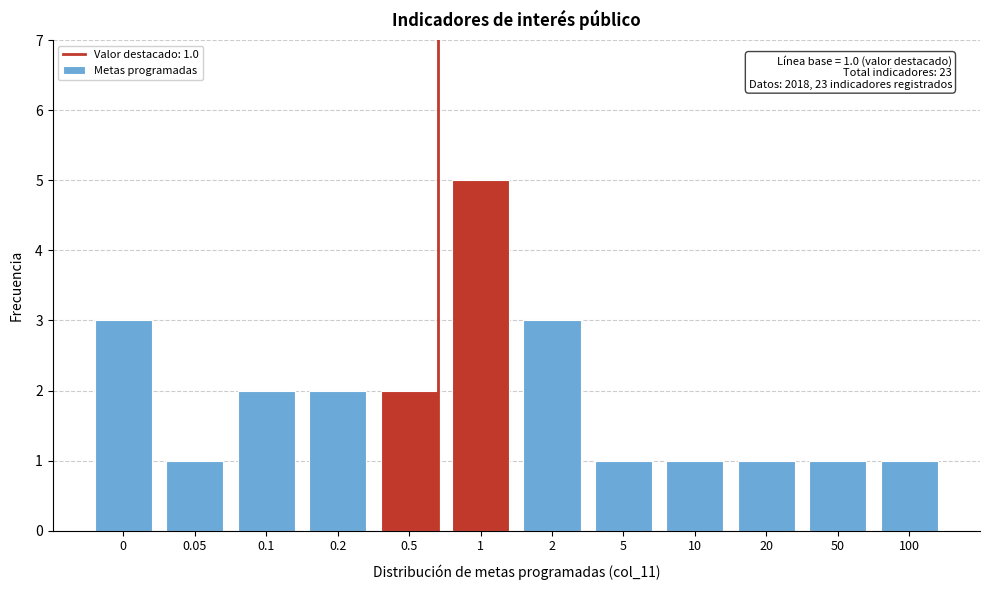

Reading left to right, extract all data points from this chart.

0=3	0.05=1	0.1=2	0.2=2	0.5=2	1=5	2=3	5=1	10=1	20=1	50=1	100=1